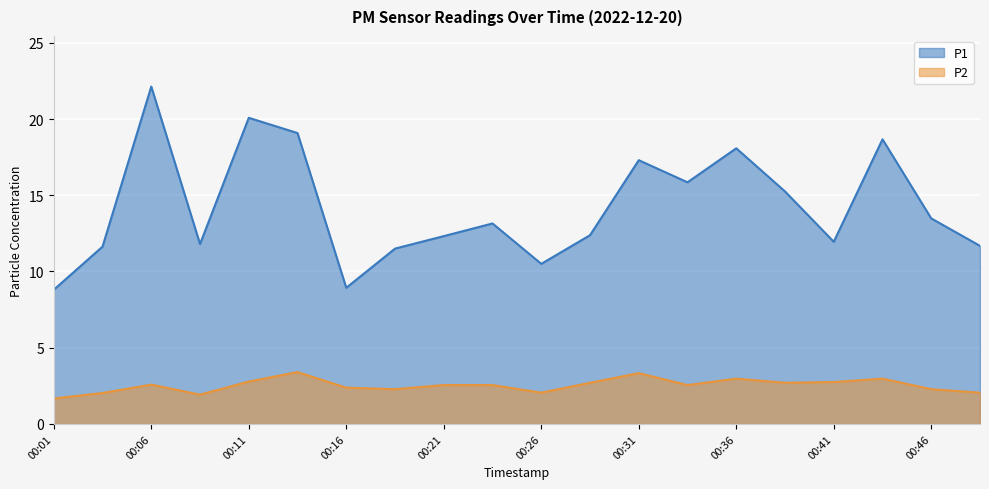

What is the difference between the P2 values at 00:23 and 00:41?

0.2